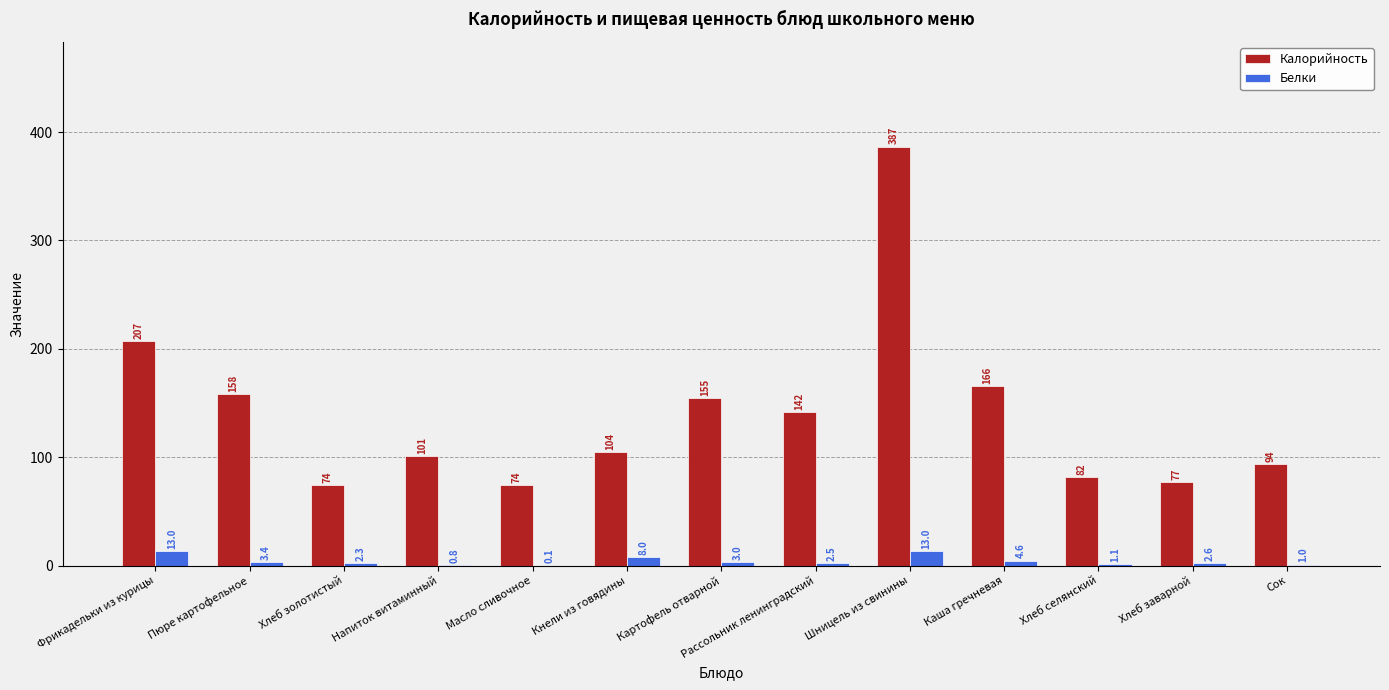

How many groups of bars are there?

13